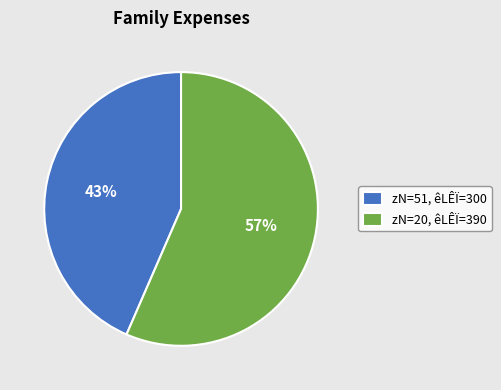

Which slice is the largest?

zN=20, êLÊÏ=390